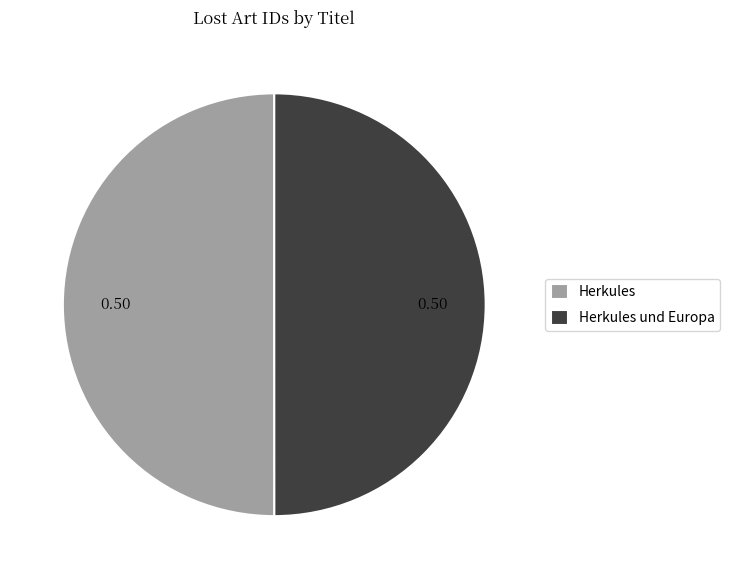

Count the number of slices in the pie.

2